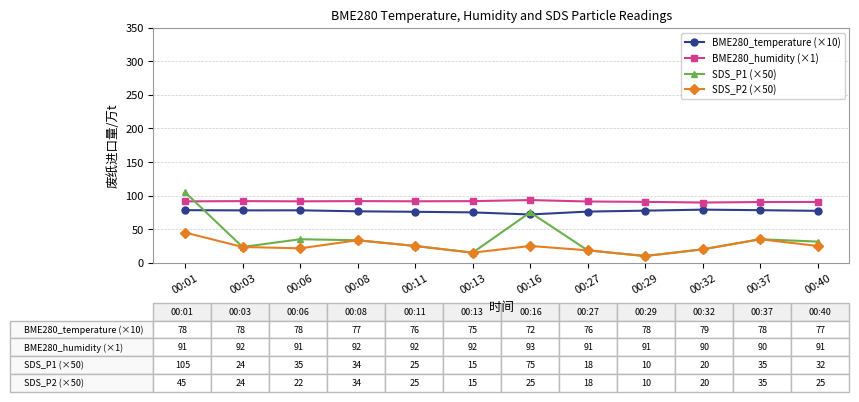

What is the difference between the second highest and minimum values in the SDS_P2 (×50) series?

25.0